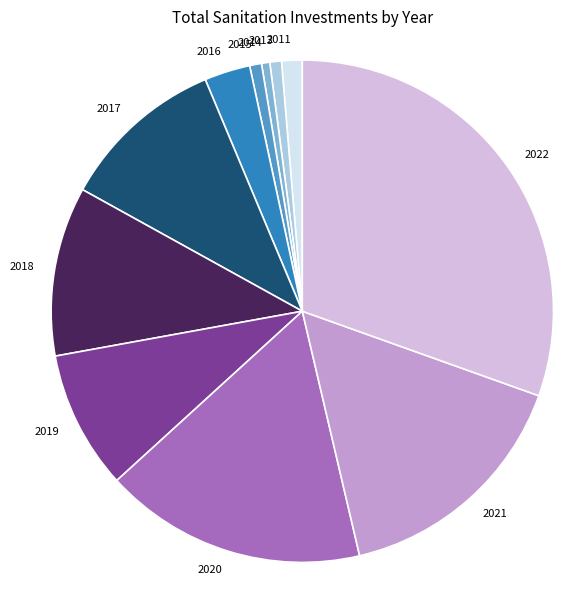

Which slice is the largest?

2022